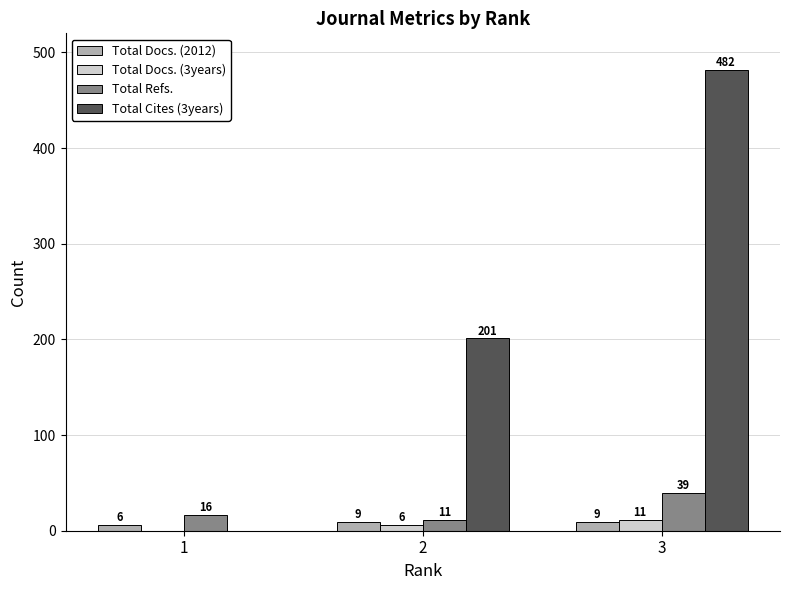

How many groups of bars are there?

3